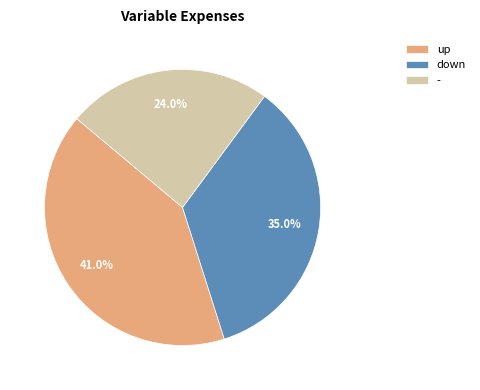

To the nearest percent, what is the average slice percentage?

33%